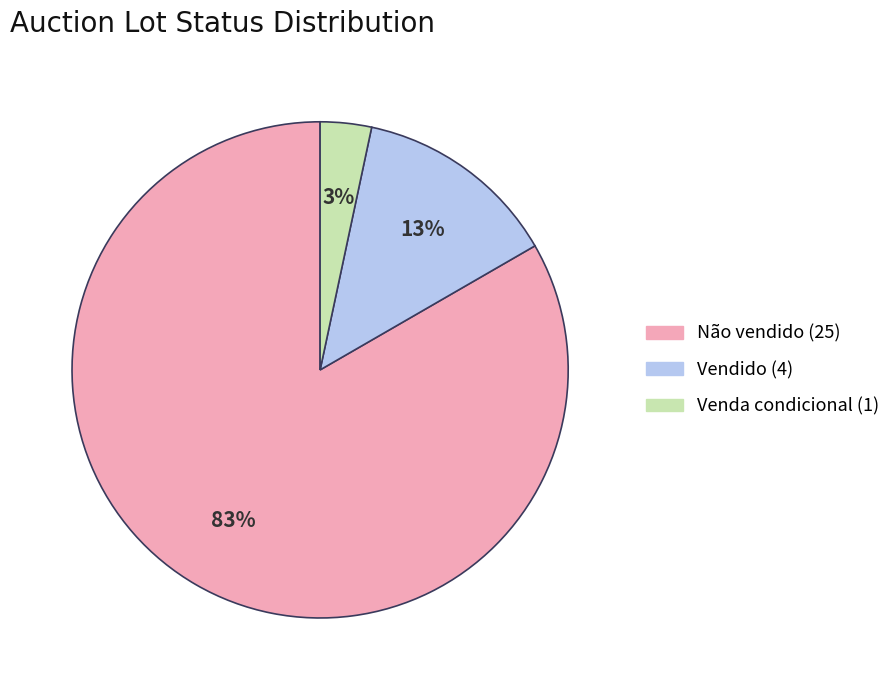

How many segments does this pie chart have?

3